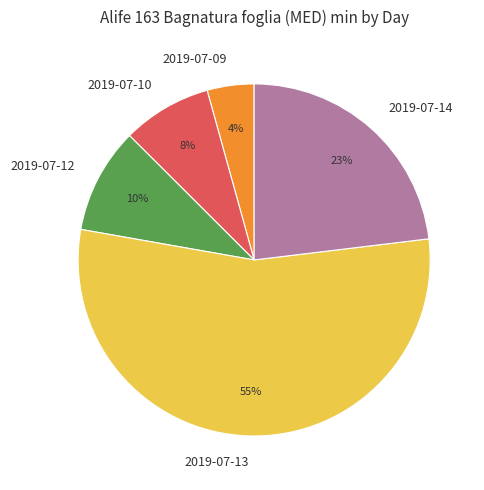

Is there any slice that represents more than half of the pie?

Yes